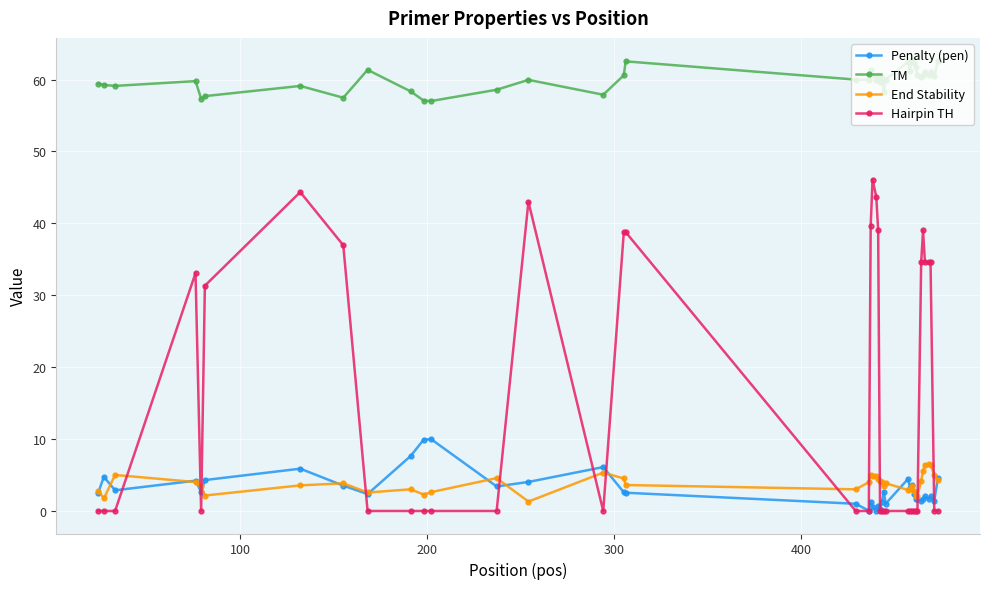

Rank the series by their maximum value, from lowest to highest.

End Stability, Penalty (pen), Hairpin TH, TM